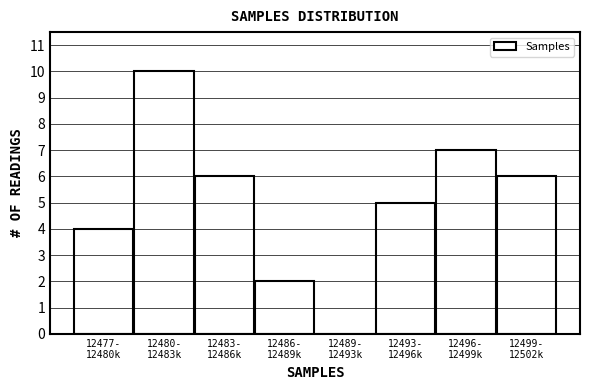

What is the greatest value displayed?

10